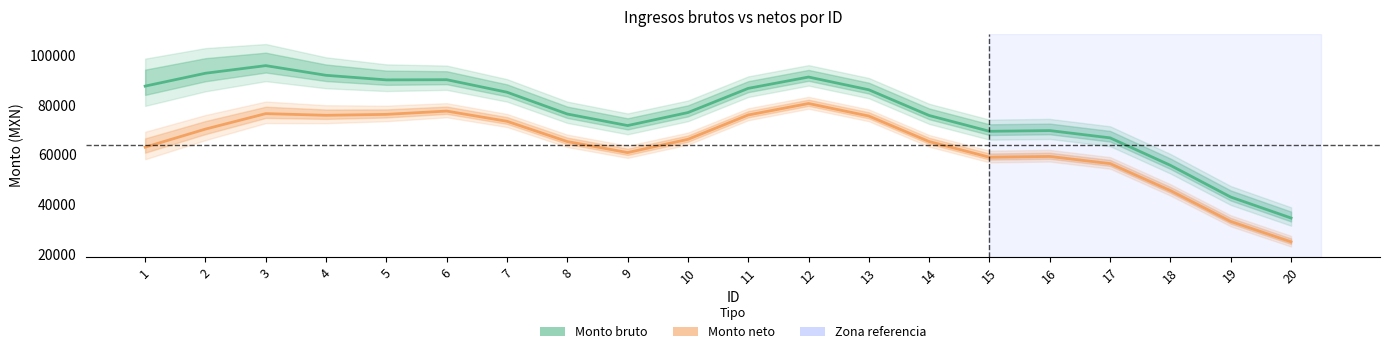

Which has a higher value, 14 or 20?

14